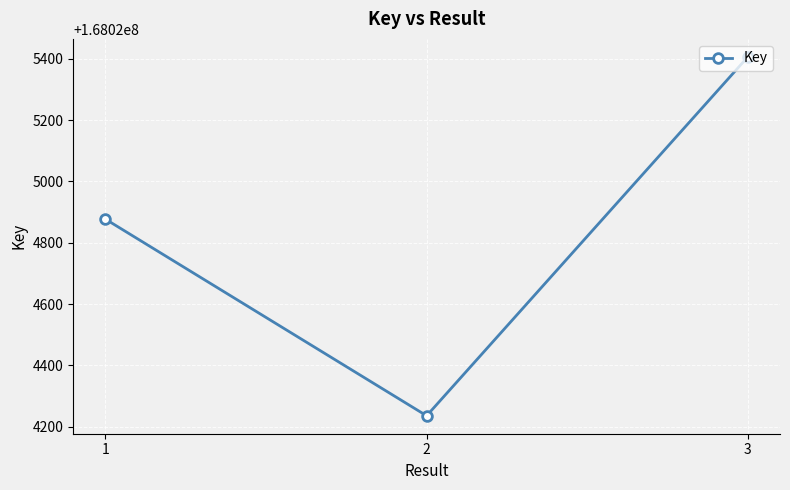

At which label is the value closest to 168024821?

1